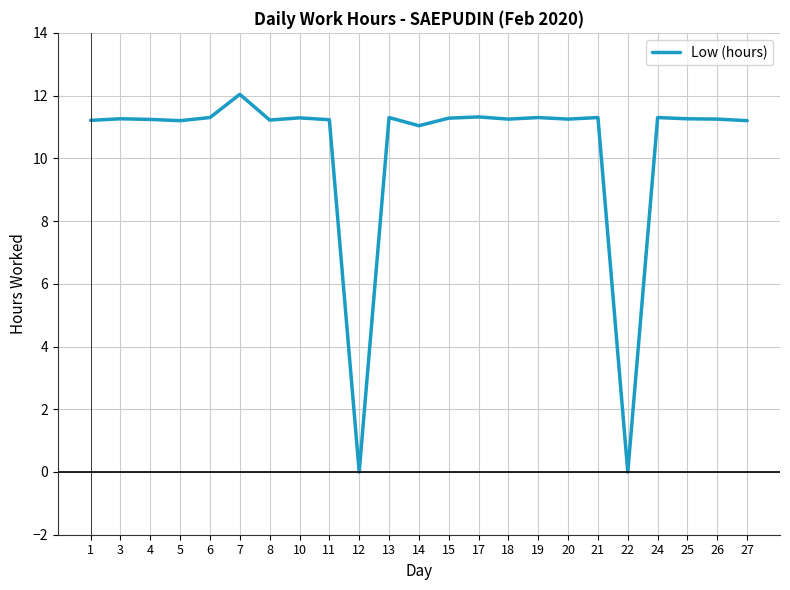

Count the number of data series in this chart.

1